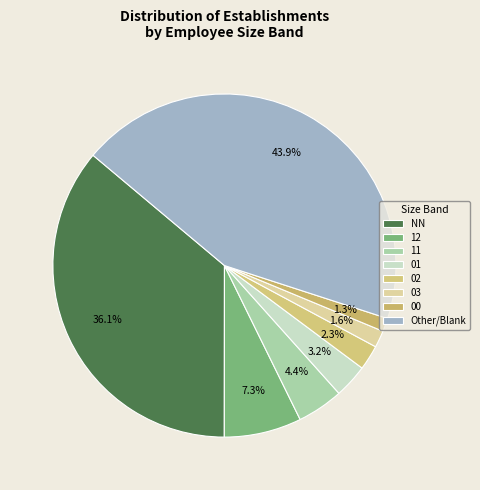

To the nearest percent, what portion does 12 represent?

7%